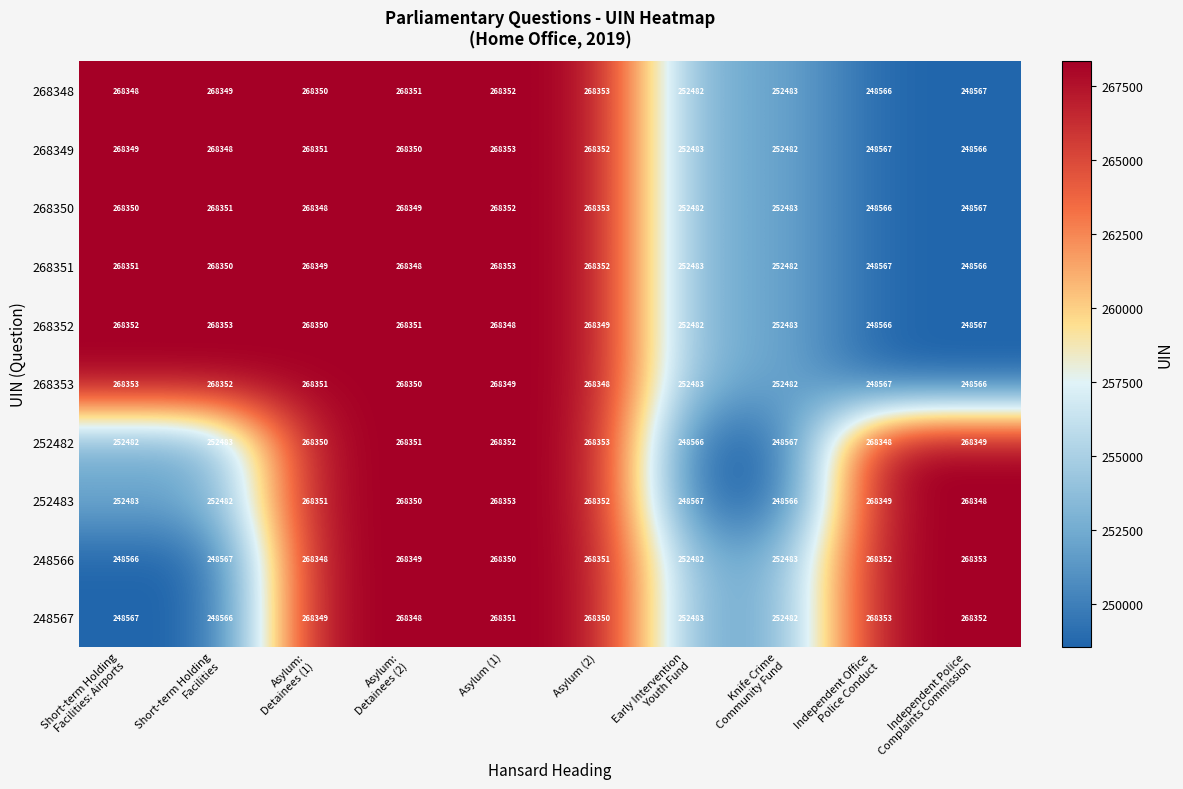

Count the number of data series in this chart.

10